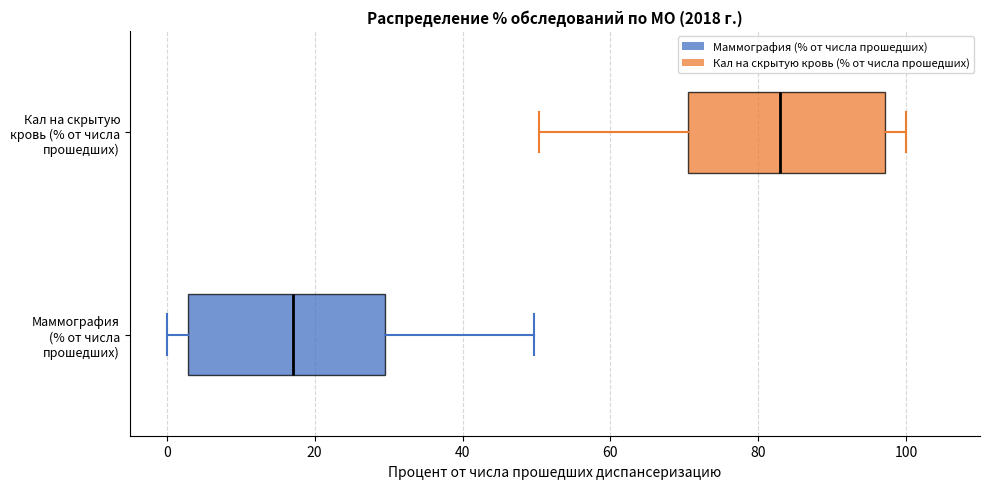

Where is the right edge of the box for Кал на скрытую кровь (% от числа прошедших) on the x-axis? The values are not printed on the chart, so give them approximately, as read against the axis.

98